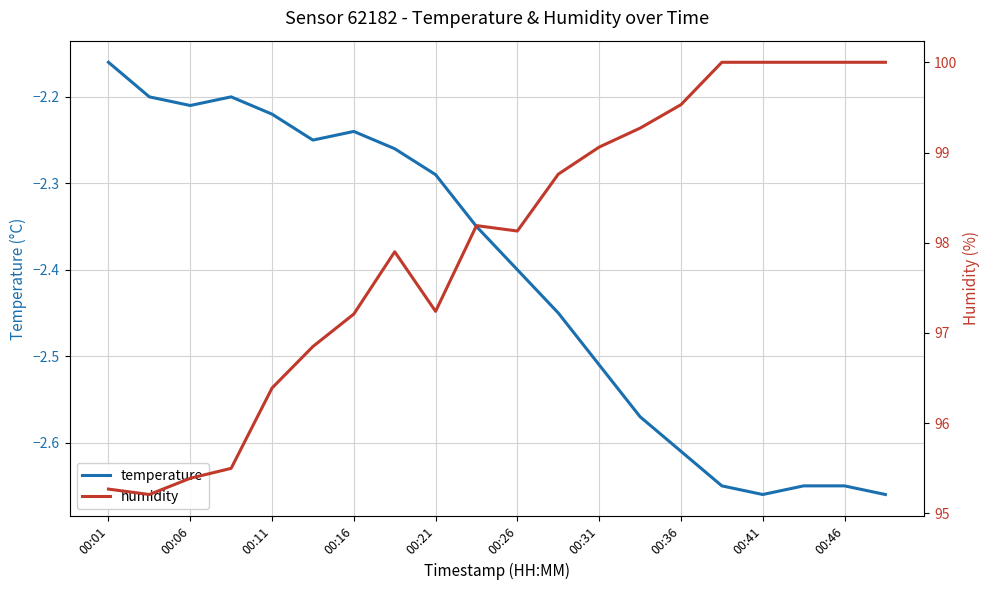

The temperature series shows -1.3 at 00:36. True or false?

False